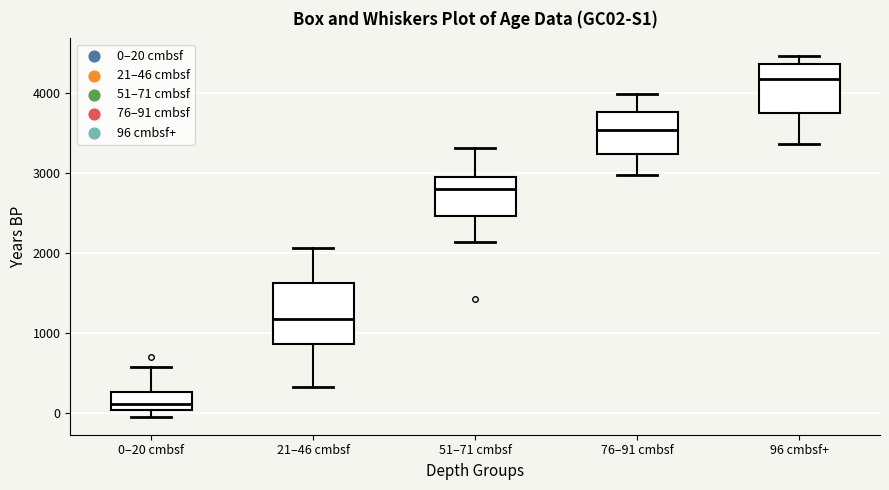

Which box's median line is the lowest?

0–20 cmbsf